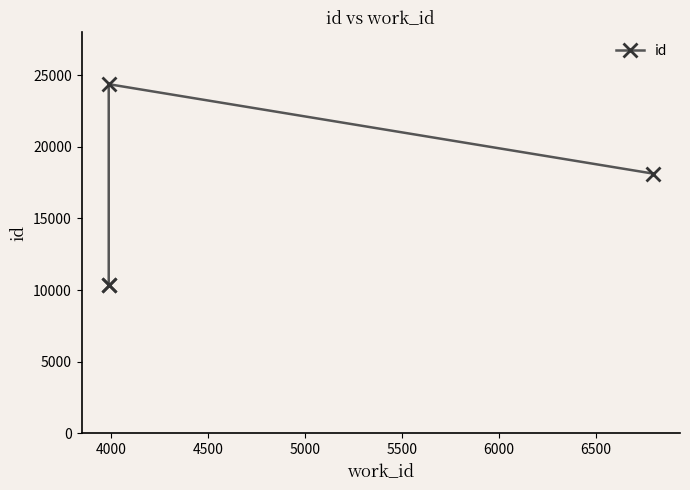

What is the approximate value at 4000, to the nearest 50?

10350